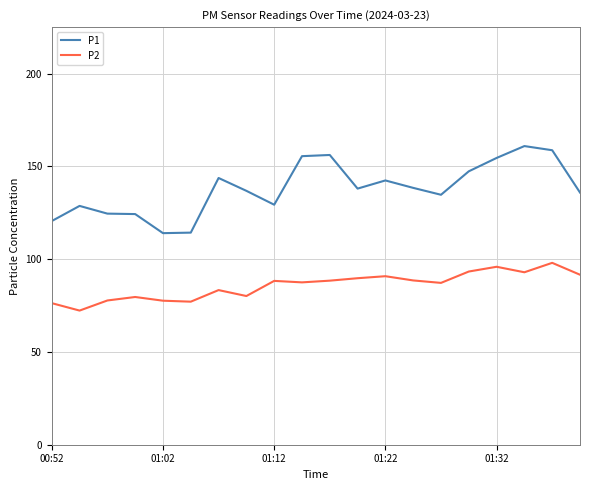

What is the difference between the maximum and minimum values in the P1 series?

46.9